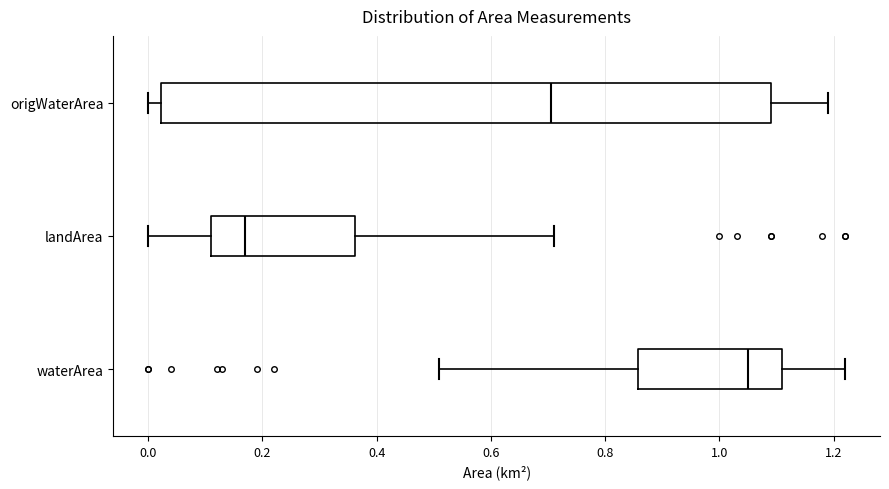

Where does the right whisker of the box for origWaterArea end on the x-axis? The values are not printed on the chart, so give them approximately, as read against the axis.

1.20